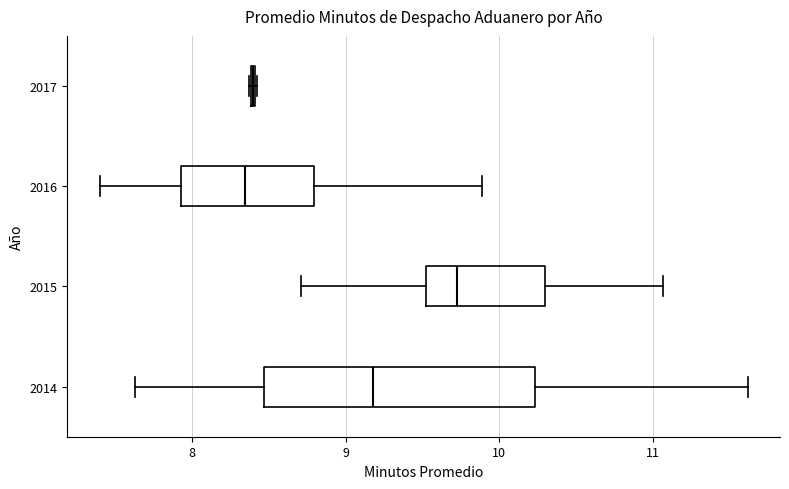

Where is the right edge of the box at y = 2015 on the x-axis? The values are not printed on the chart, so give them approximately, as read against the axis.

10.3